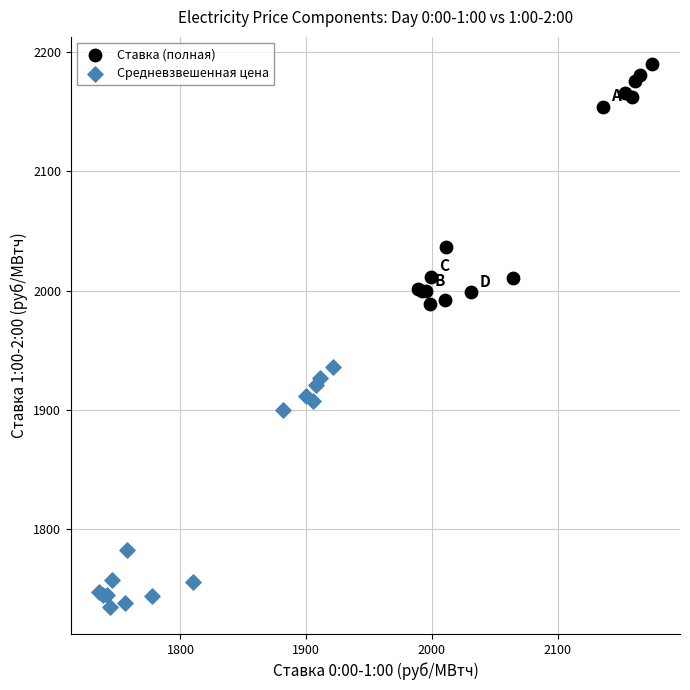

Which series reaches the maximum Y coordinate?

Ставка (полная)